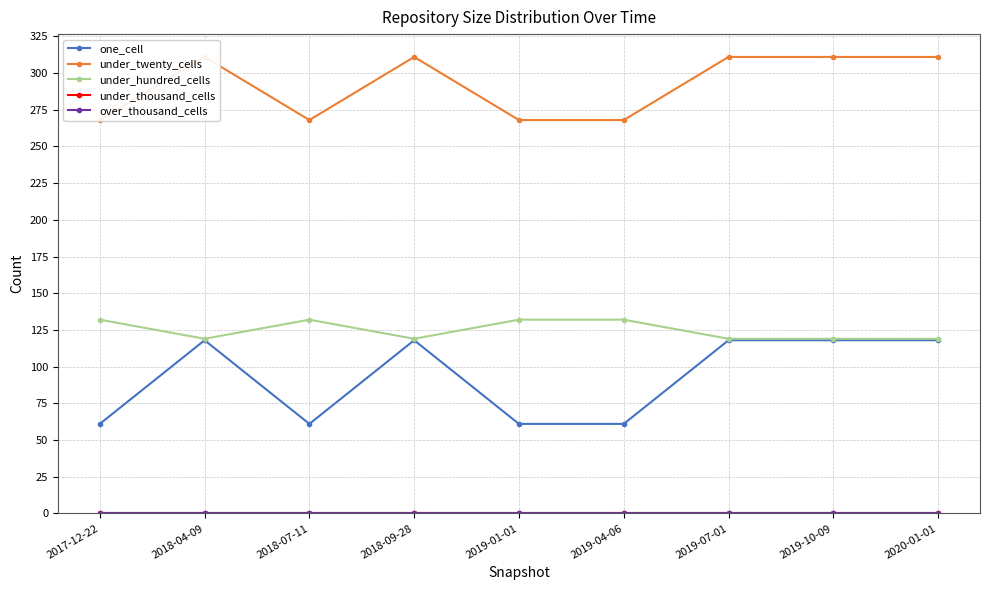

At which category is the sum across all series the highest?

2018-04-09